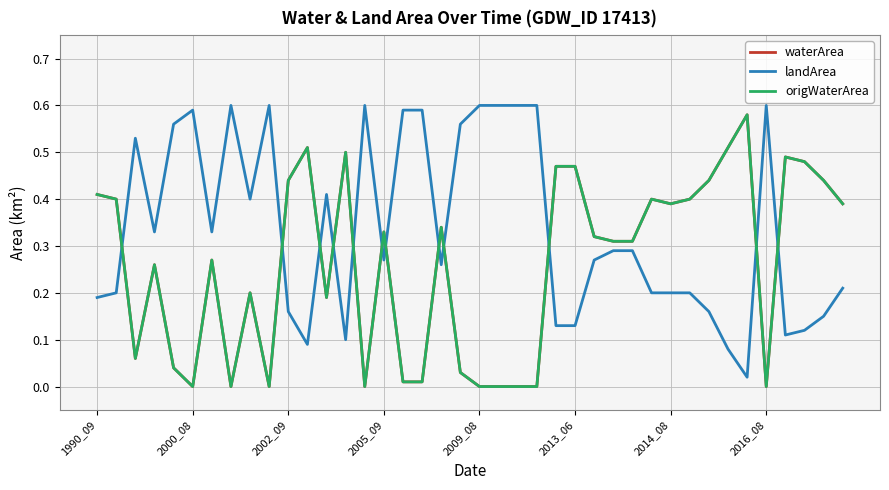

Is this an area chart (filled region under the line)?

No